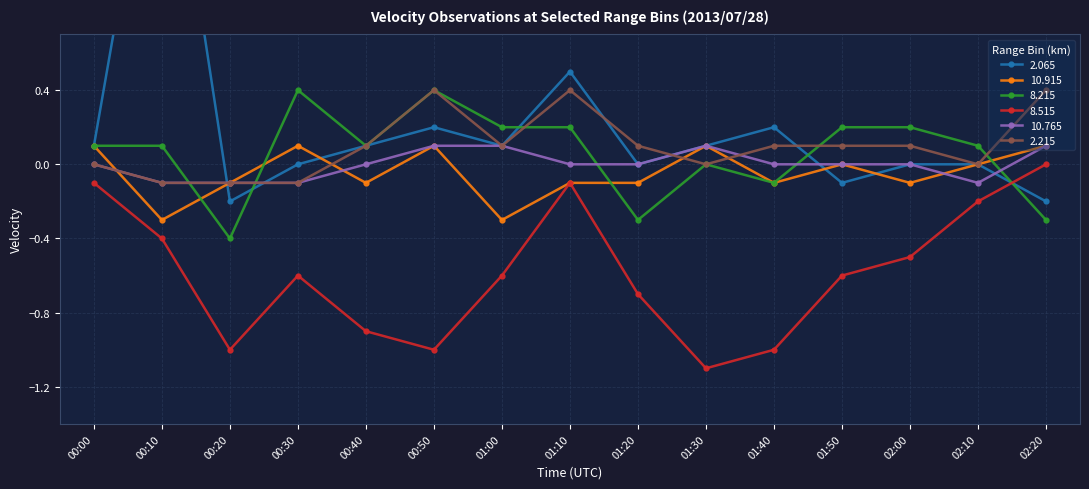

Count the number of categories in the chart.

15